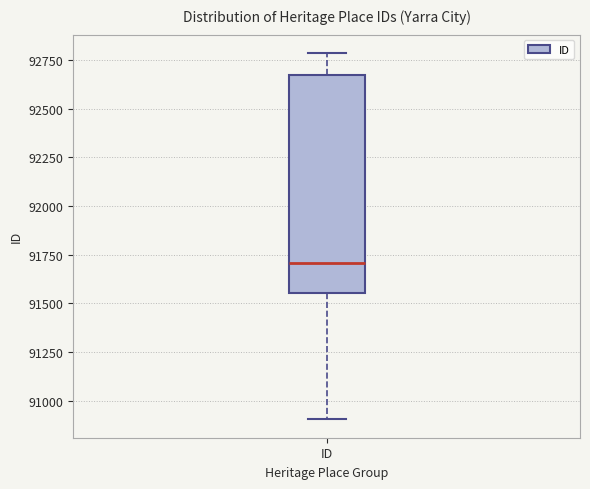

Read this box plot against the y-axis: the position of the median line, the range covered by the box, and the ends of both whiskers. The values are not printed on the chart, so give them approximately, as read against the axis.

median 91700, box 91550 to 92650, whiskers 90900 to 92800